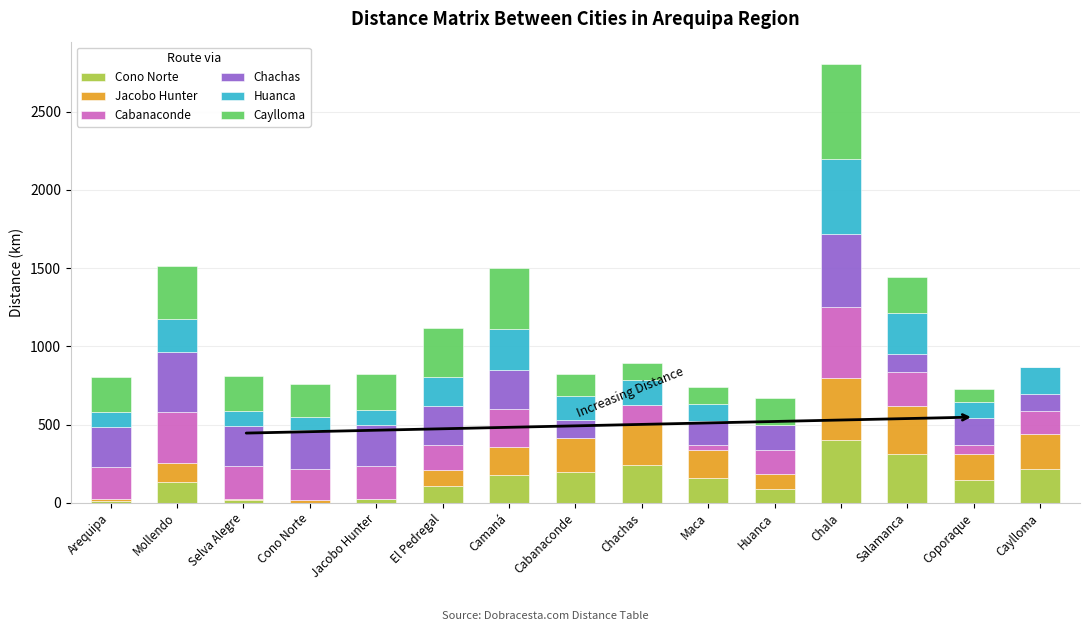

What is the total value across all series at Cabanaconde?

823